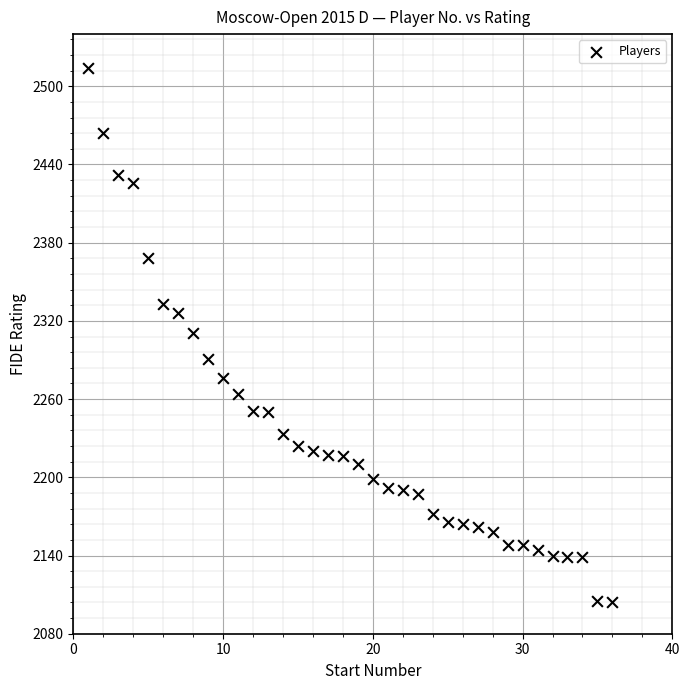

What is the range of X values (max minus min)?

35